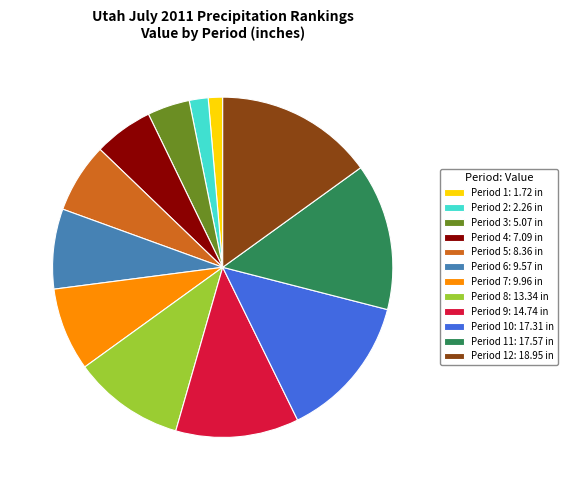

What is the largest slice in the pie chart?

Period 12: 18.95 in